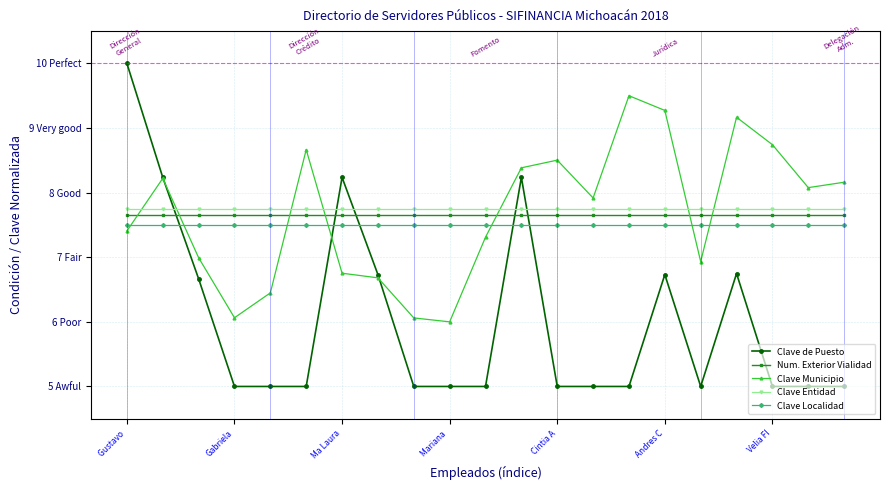

What are all the series names shown in the legend?

Clave de Puesto, Num. Exterior Vialidad, Clave Municipio, Clave Entidad, Clave Localidad